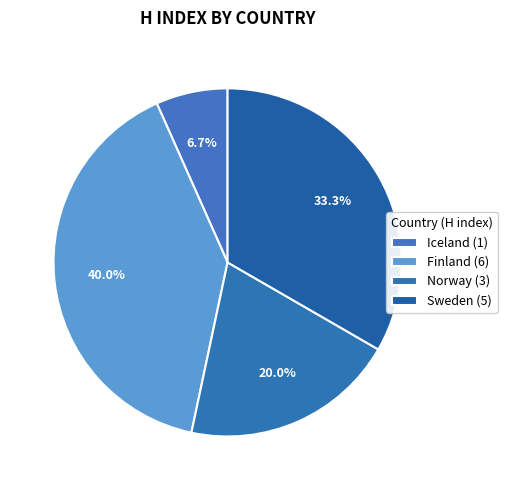

Which slice is the smallest?

Iceland